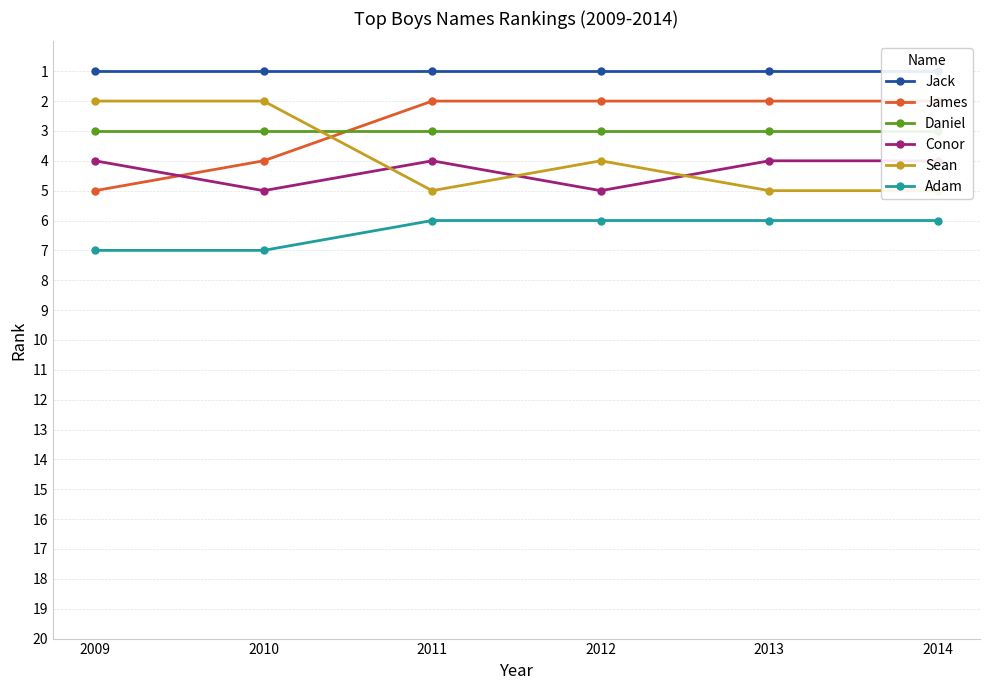

The value of Conor at 2013 is 4. True or false?

True